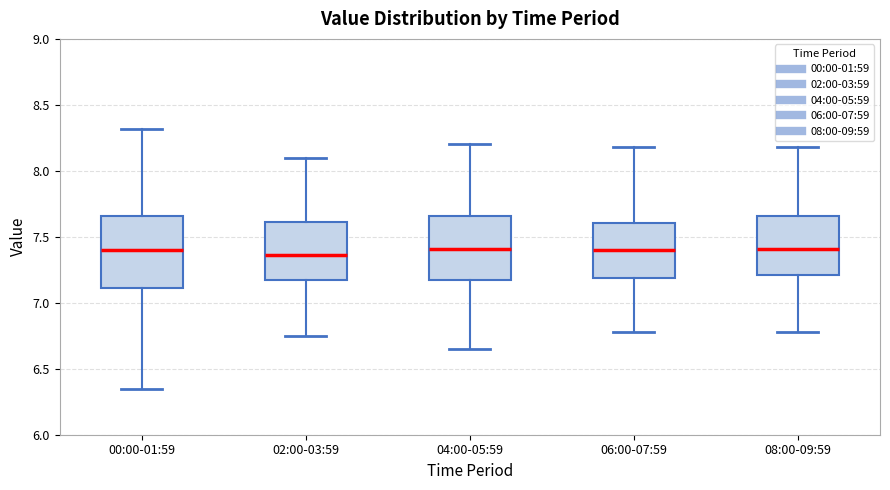

Where does the median line of the box for 00:00-01:59 sit on the y-axis? The values are not printed on the chart, so give them approximately, as read against the axis.

7.40